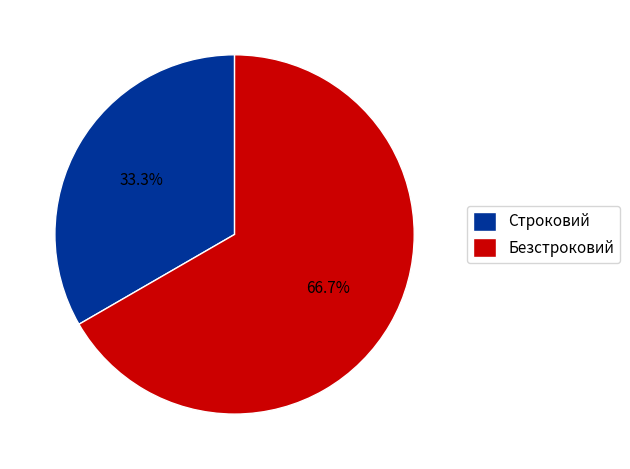

True or false: Строковий accounts for 45% of the total.

False